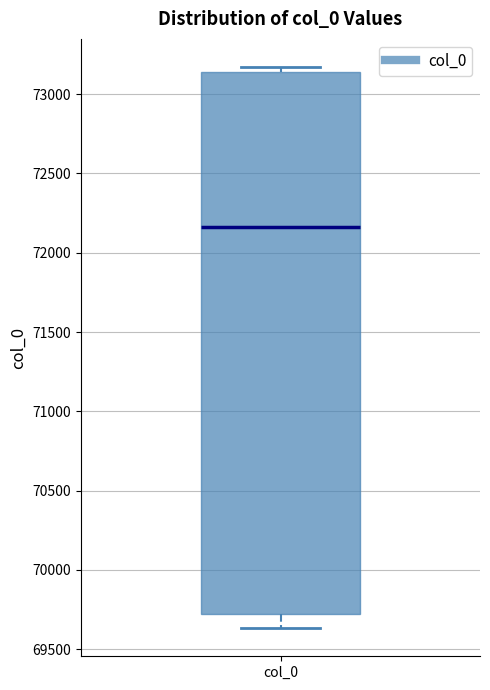

Read this box plot against the y-axis: the position of the median line, the range covered by the box, and the ends of both whiskers. The values are not printed on the chart, so give them approximately, as read against the axis.

median 72150, box 69700 to 73150, whiskers 69650 to 73150 (just above the box's upper edge)